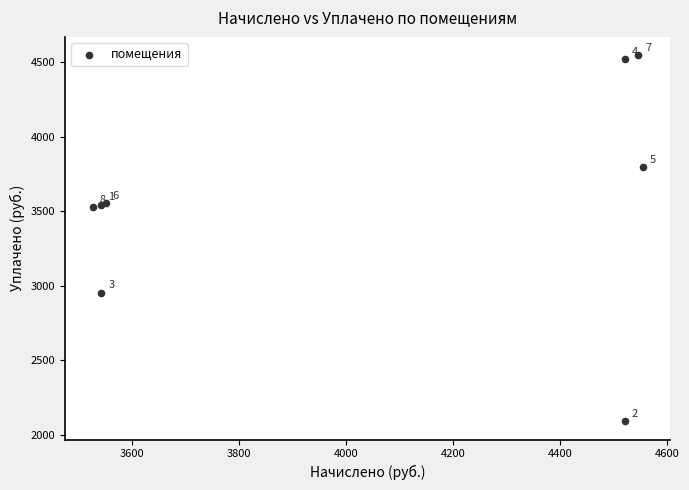

What Y value in the scatter plot is closest to 3317?

3527.3